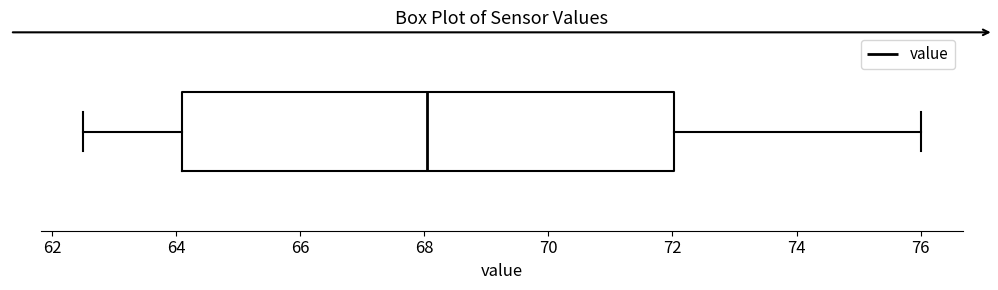

Where does the median line of the box sit on the x-axis? The values are not printed on the chart, so give them approximately, as read against the axis.

68.0